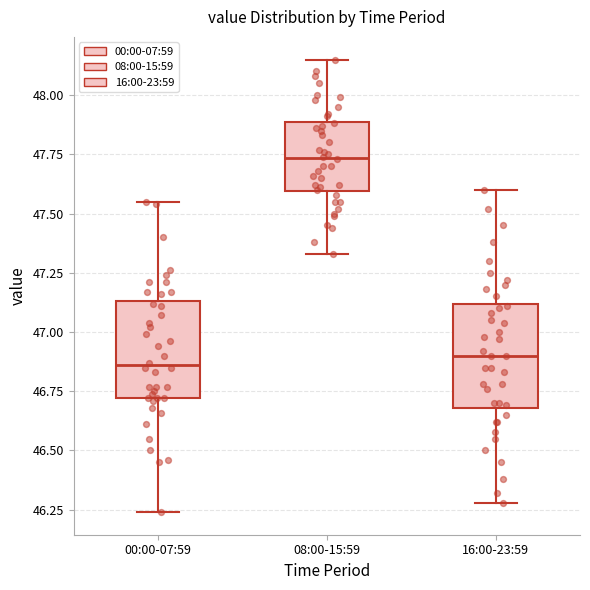

Reading left to right, read every box against the y-axis: the position of its median line, the range the box covers, and the ends of its whiskers. The values are not printed on the chart, so give them approximately, as read against the axis.

00:00-07:59: median 46.85, box 46.70 to 47.15, whiskers 46.25 to 47.55
08:00-15:59: median 47.75, box 47.60 to 47.90, whiskers 47.35 to 48.15
16:00-23:59: median 46.90, box 46.70 to 47.10, whiskers 46.30 to 47.60